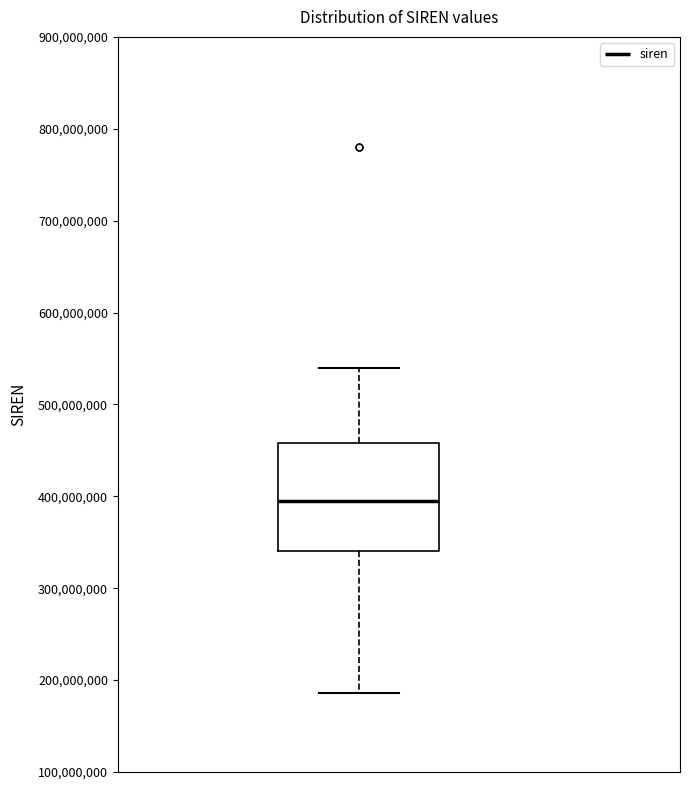

Read this box plot against the y-axis: the position of the median line, the range covered by the box, and the ends of both whiskers. The values are not printed on the chart, so give them approximately, as read against the axis.

median 390000000, box 340000000 to 460000000, whiskers 190000000 to 540000000